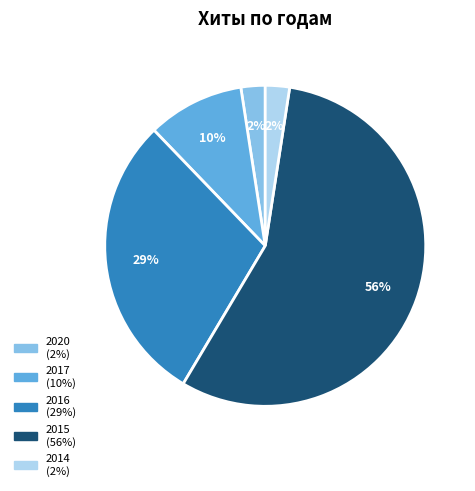

Does any single category account for the majority?

Yes